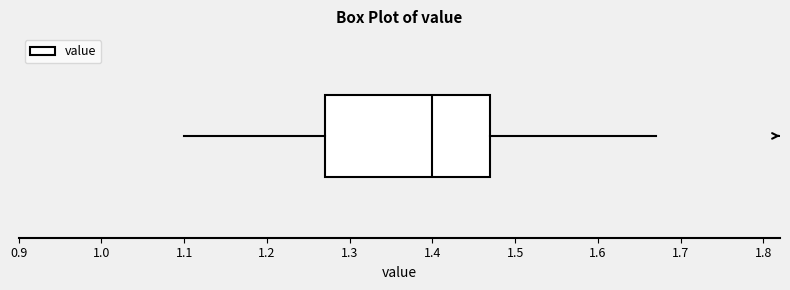

Transcribe this box plot: give where the median line is, the range the box spans, and where the two whiskers end, as read against the x-axis. The values are not printed on the chart, so give them approximately, as read against the axis.

median 1.40, box 1.27 to 1.47, whiskers 1.10 to 1.67